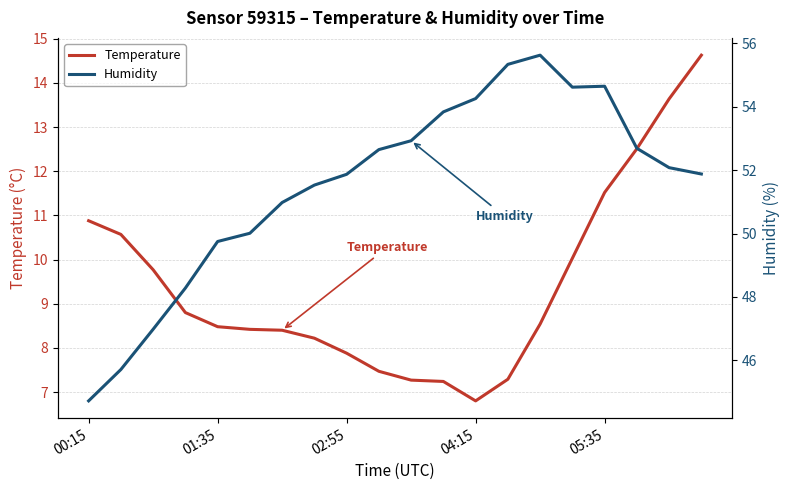

Which category has the lowest value in the Temperature series?

04:15